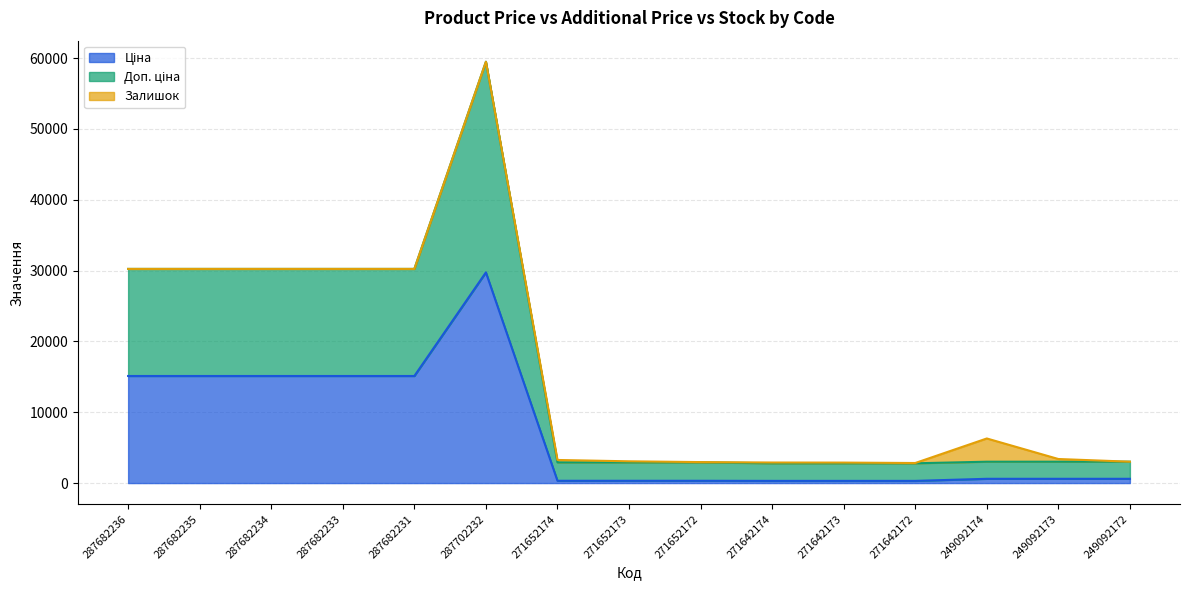

True or false: Ціна has a value of 603.7 at 249092173.

True